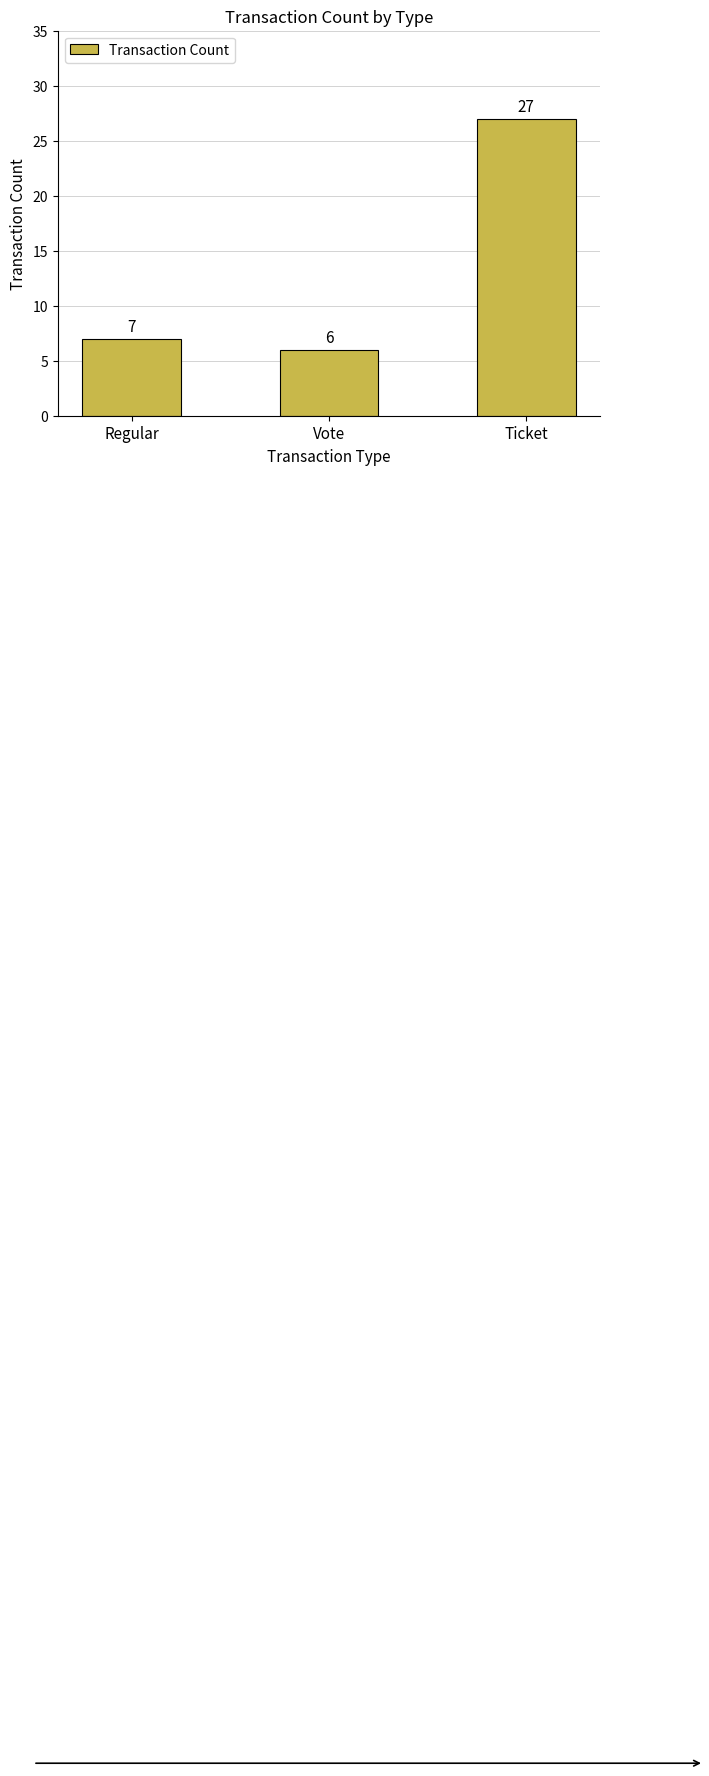

Are the bars grouped side by side (vs. stacked)?

No